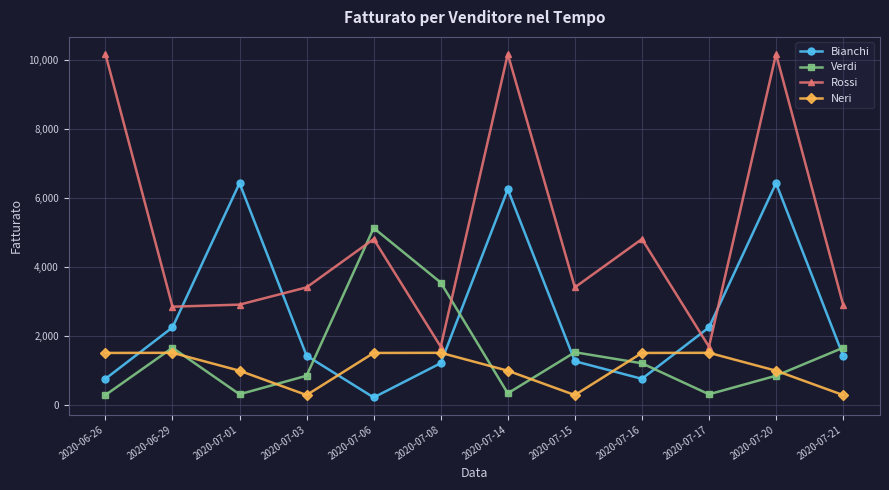

What is the maximum value for Bianchi?

6420